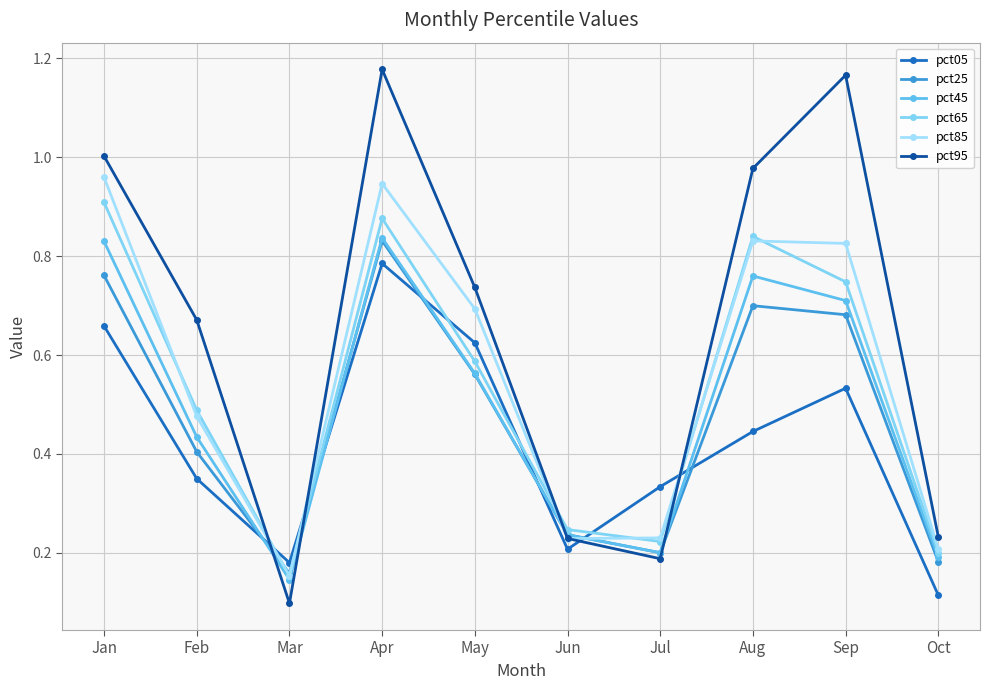

What is the average value of the pct95 series?

0.6